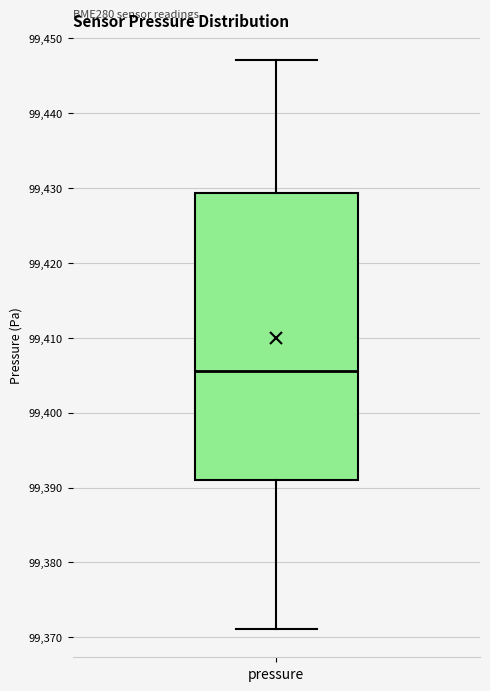

Read this box plot against the y-axis: the position of the median line, the range covered by the box, and the ends of both whiskers. The values are not printed on the chart, so give them approximately, as read against the axis.

median 99406, box 99391 to 99429, whiskers 99371 to 99447